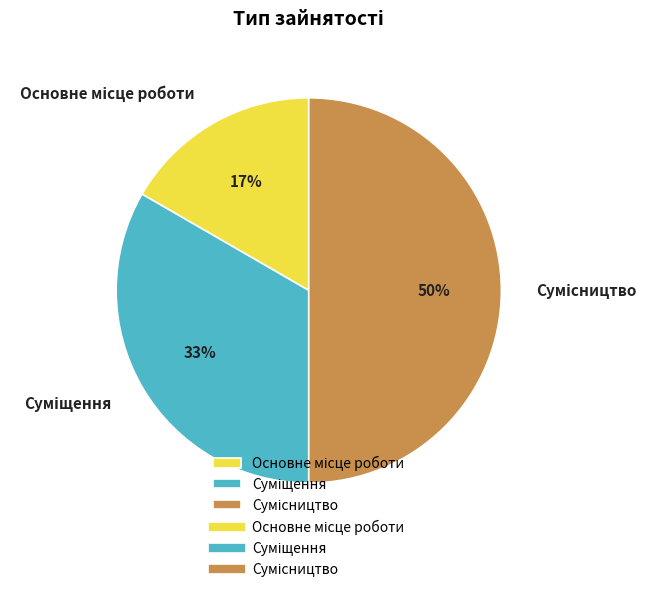

To the nearest percent, what is the difference between the largest and smallest slice percentages?

33%